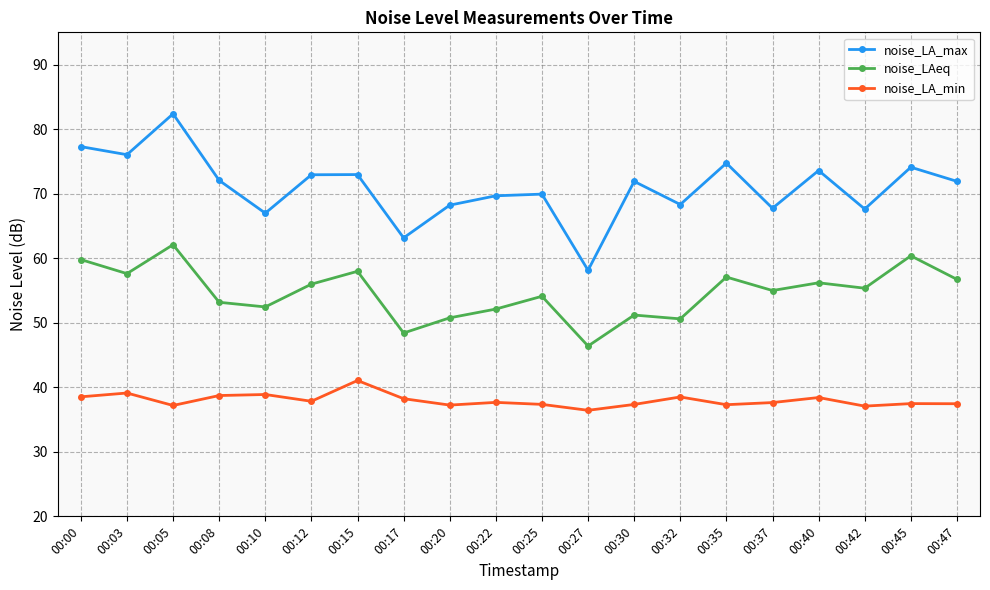

True or false: noise_LAeq has more than 1 interior local peaks.

True